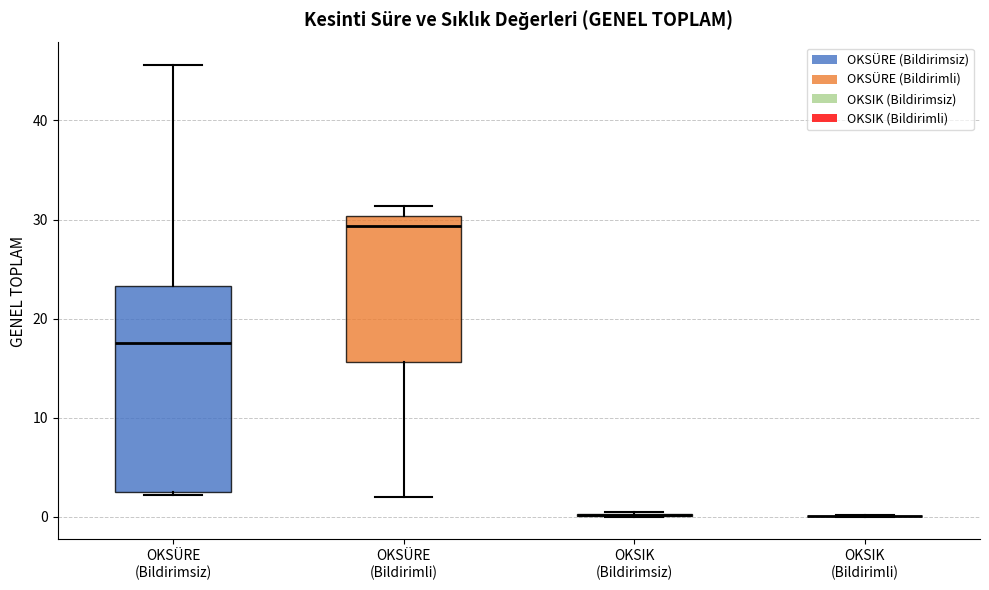

Comparing the boxes themselves (not the whiskers), which one is the tallest?

OKSÜRE (Bildirimsiz)